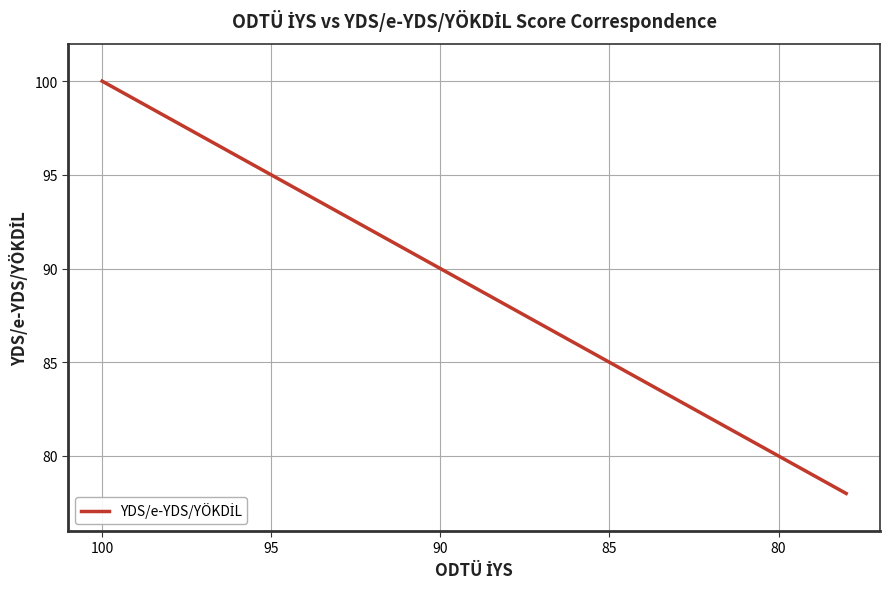

Reading left to right, list all the values displayed in this chart.

100	99	98	97	96	95	94	93	92	90	89	88	87	85	84	83	82	80	79	78